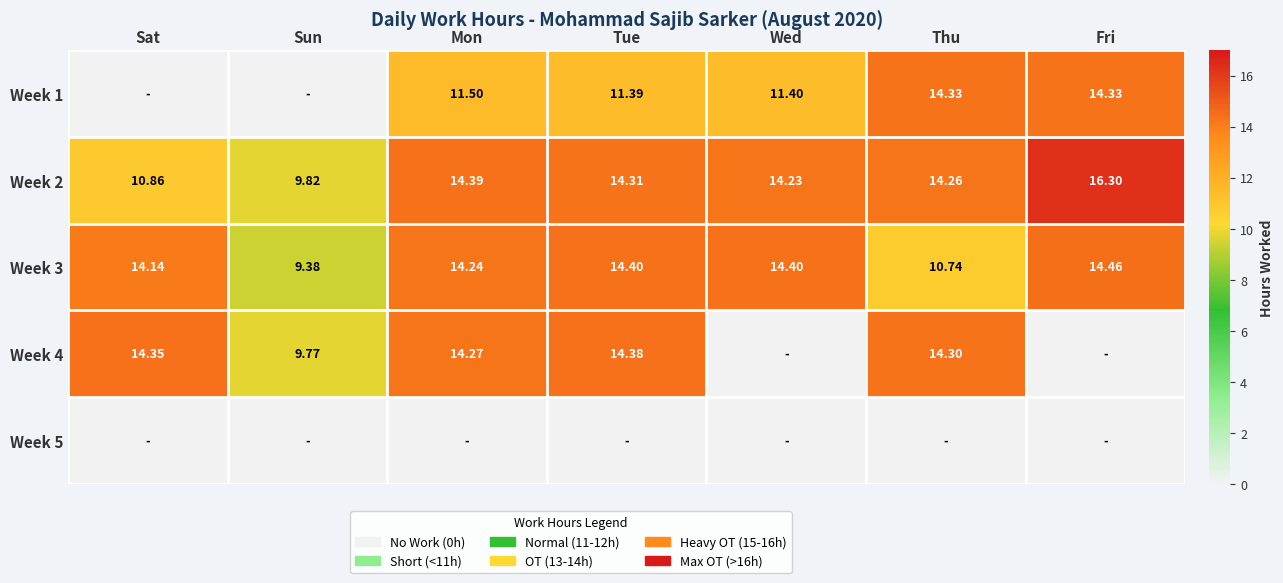

True or false: Week 2 has a value of 14.4 at Mon.

True